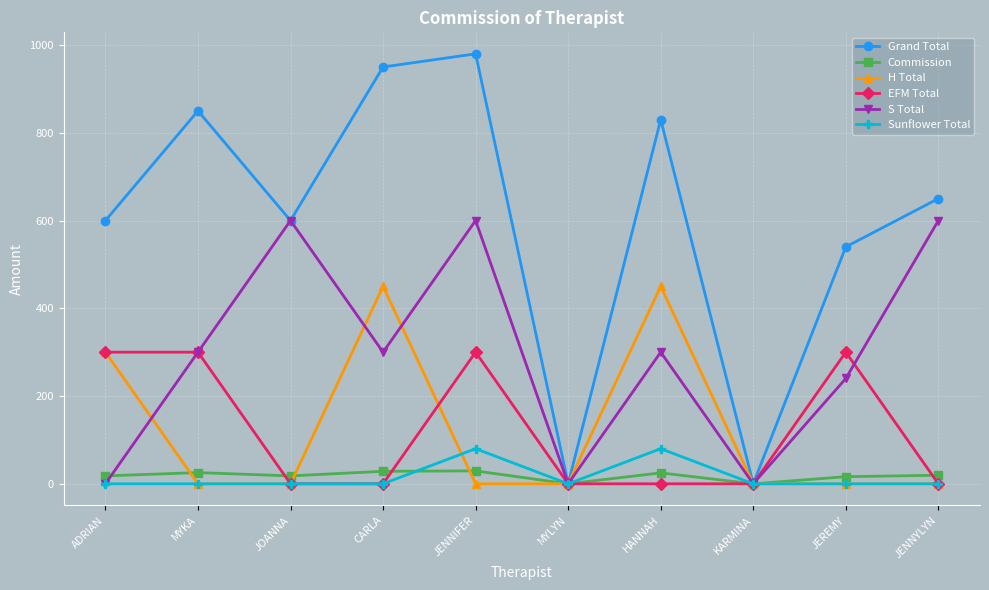

What are all the series names shown in the legend?

Grand Total, Commission, H Total, EFM Total, S Total, Sunflower Total